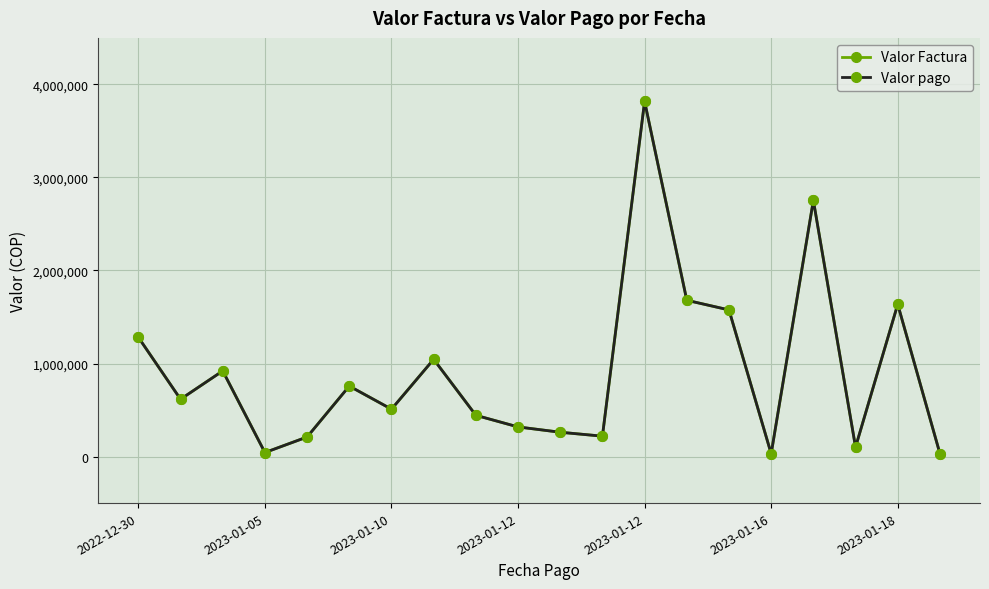

At which label does Valor Factura reach its minimum?

2023-01-16